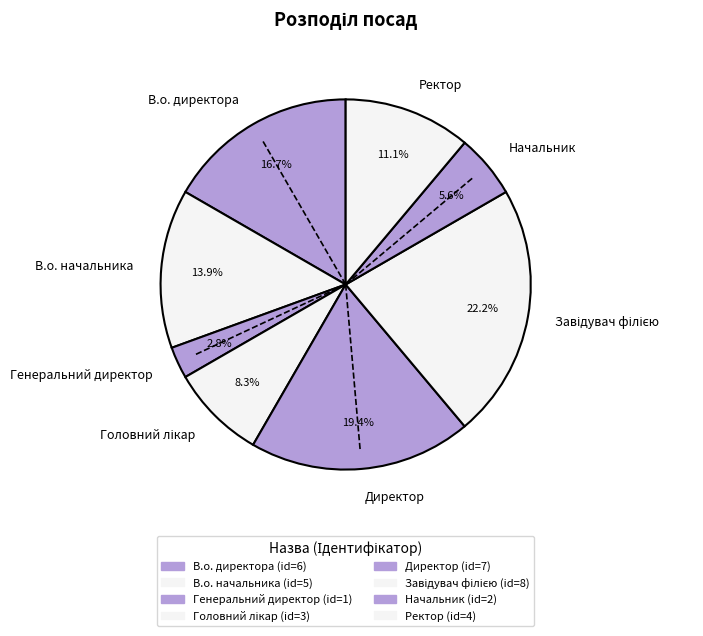

What percentage is NOT represented by Директор?

80.6%